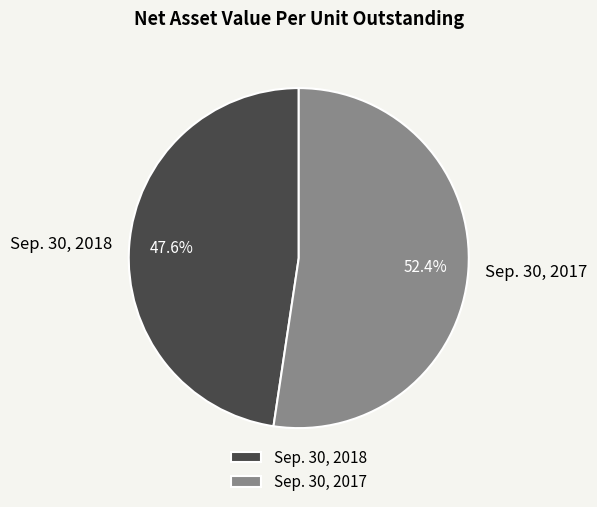

Which category has the smallest portion of the pie?

Sep. 30, 2018